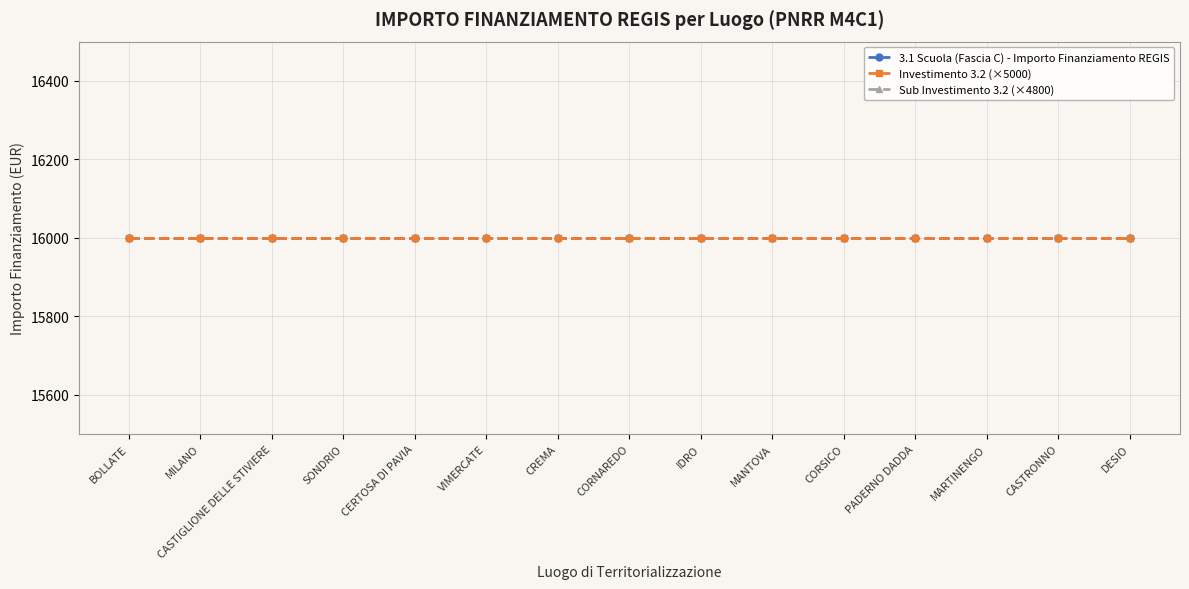

What is the sum of the 3.1 Scuola (Fascia C) - Importo Finanziamento REGIS values at MARTINENGO and MANTOVA?

32000